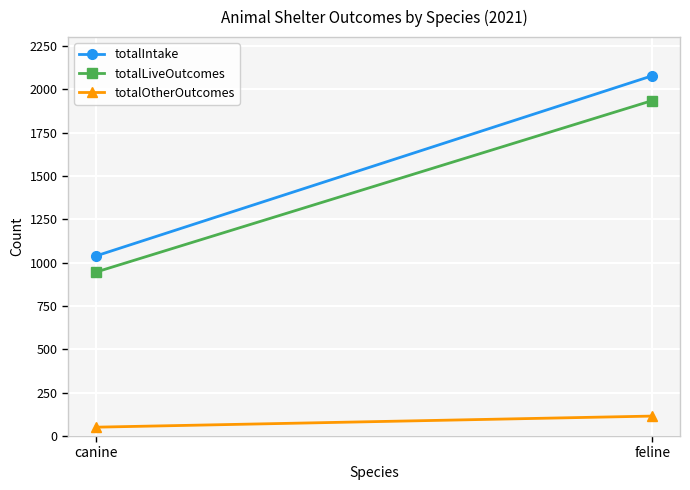

What is the smallest value displayed?

51